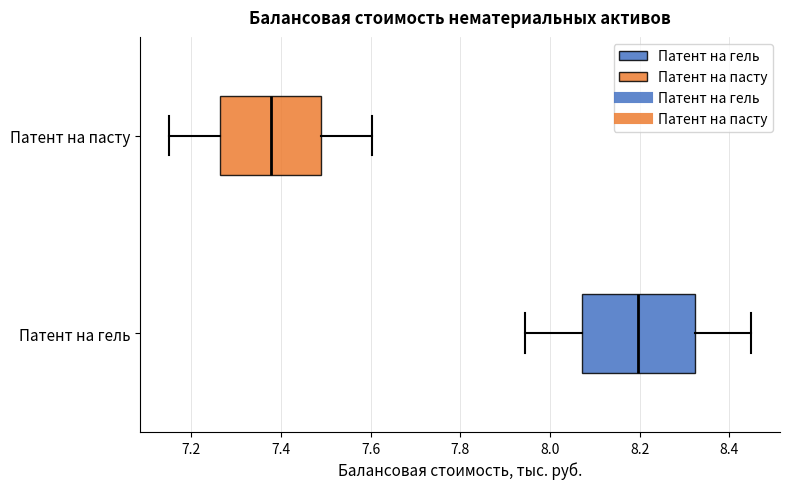

Which box's median line is the furthest to the left?

Патент на пасту